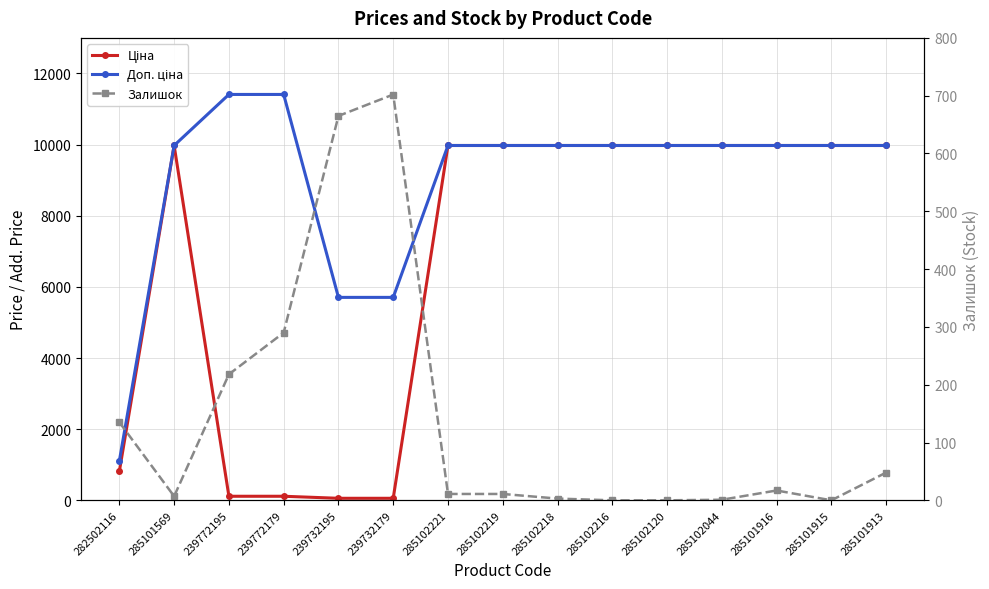

Where is the first local maximum for Ціна?

285101569